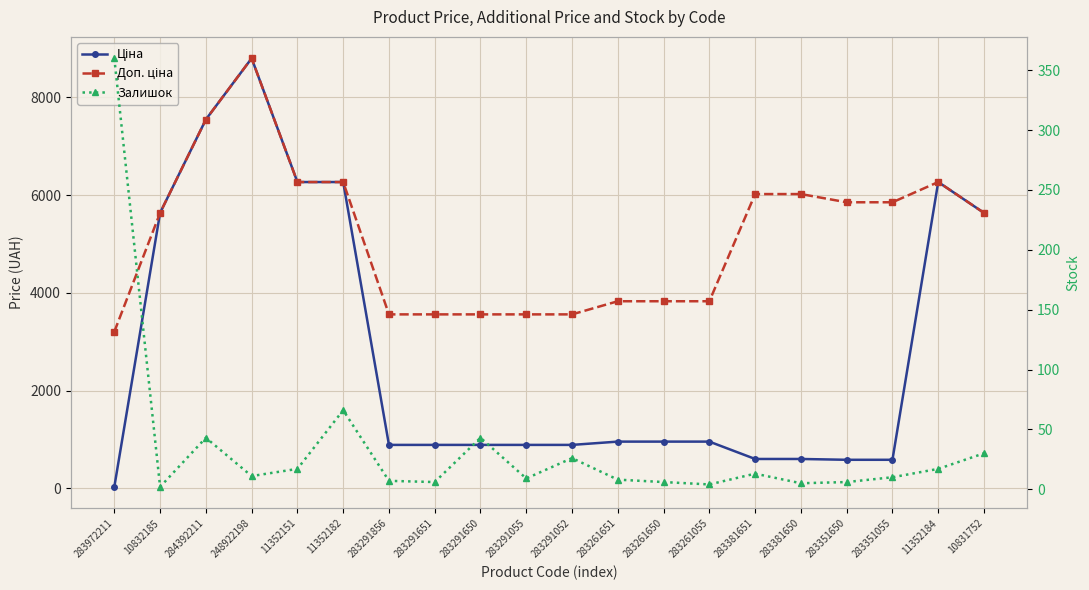

What is the difference between the maximum and minimum values in the Доп. ціна series?

5592.6